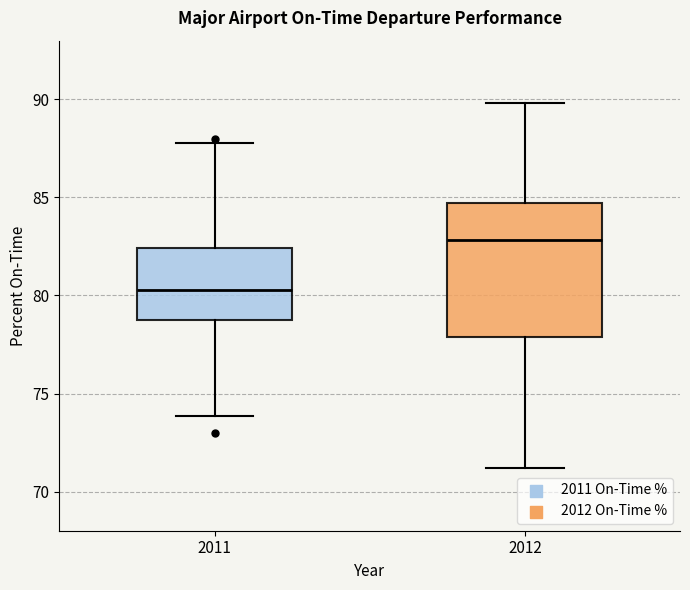

Reading left to right, transcribe this box plot: for each box, give where its median line is, the range the box spans, and where its two whiskers end, as read against the y-axis. The values are not printed on the chart, so give them approximately, as read against the axis.

2011: median 80.5, box 78.5 to 82.5, whiskers 74.0 to 88.0
2012: median 83.0, box 78.0 to 84.5, whiskers 71.0 to 90.0